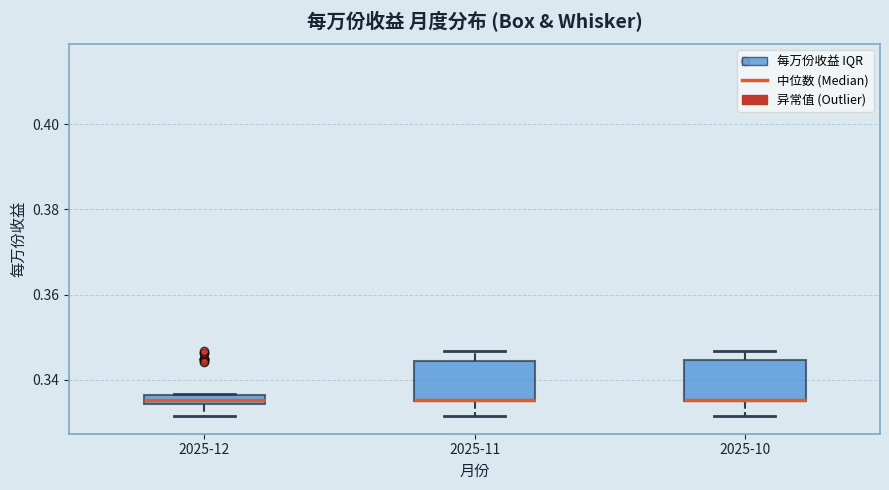

Where does the lower whisker of the box for 2025-10 end on the y-axis? The values are not printed on the chart, so give them approximately, as read against the axis.

0.332